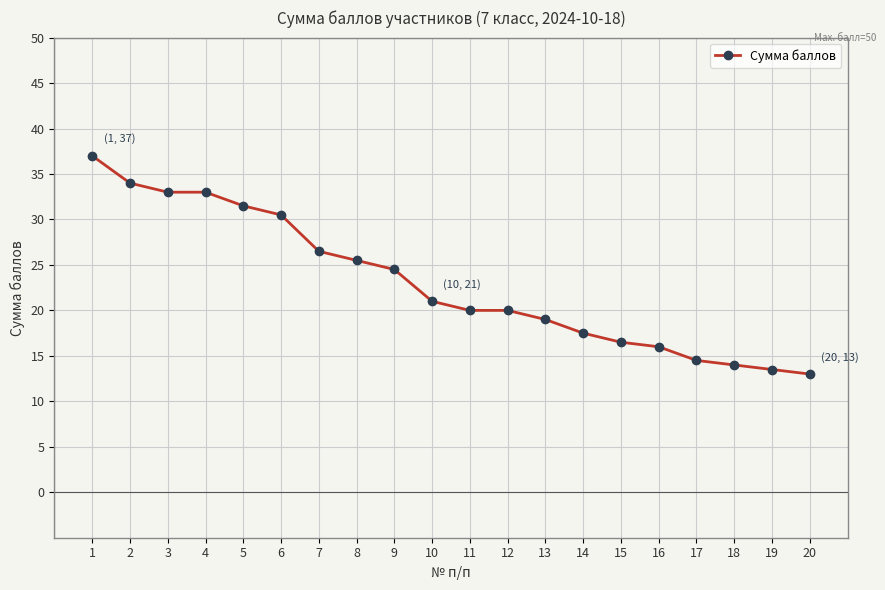

How many categories are shown in the chart?

20